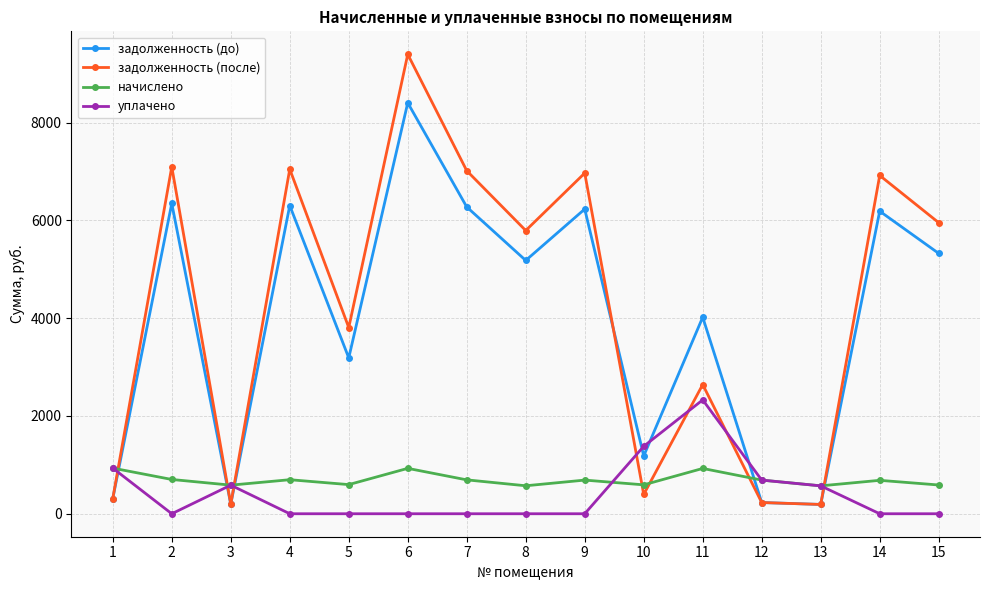

What is the maximum value shown in the chart?

9399.0